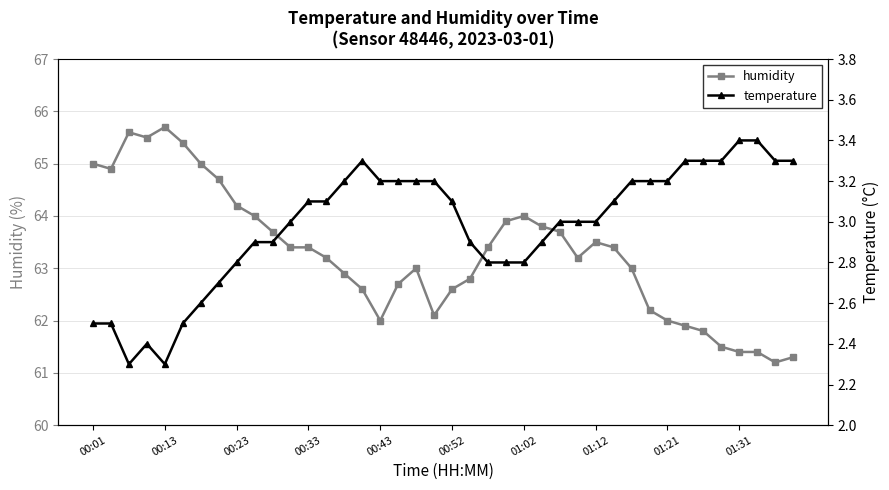

What is the average value of the temperature series?

3.0